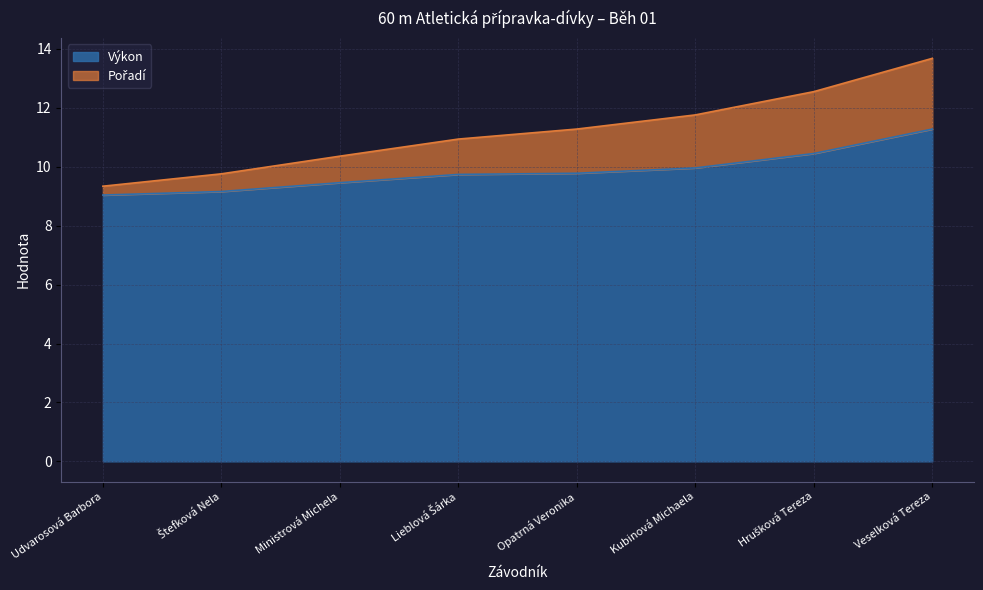

What is the sum of the Výkon values at Štefková Nela and Opatrná Veronika?

18.9